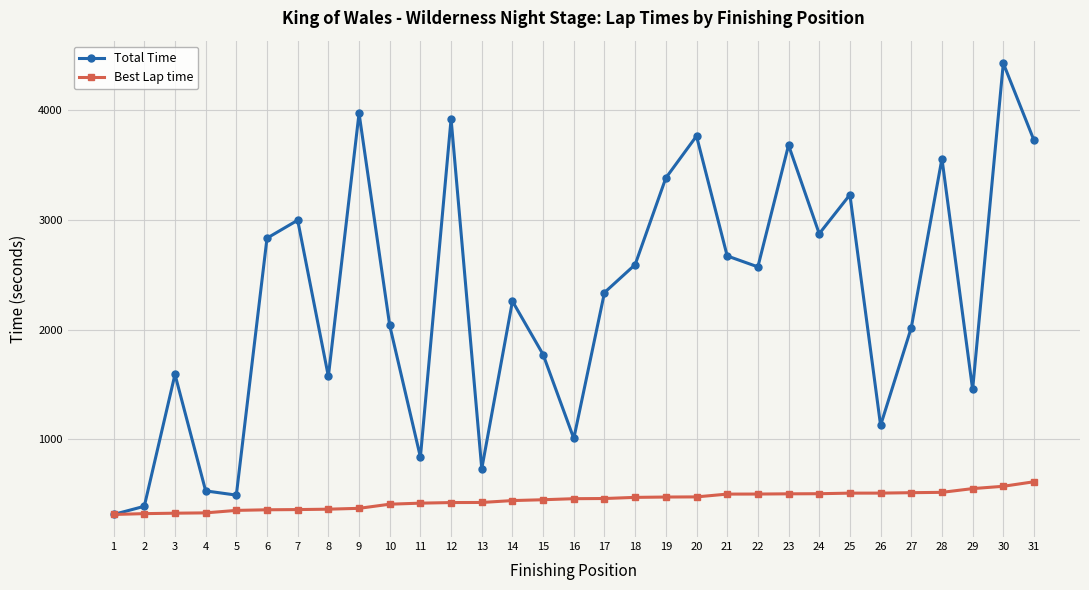

What is the value of the Total Time point at the 18th from the left?

2594.2